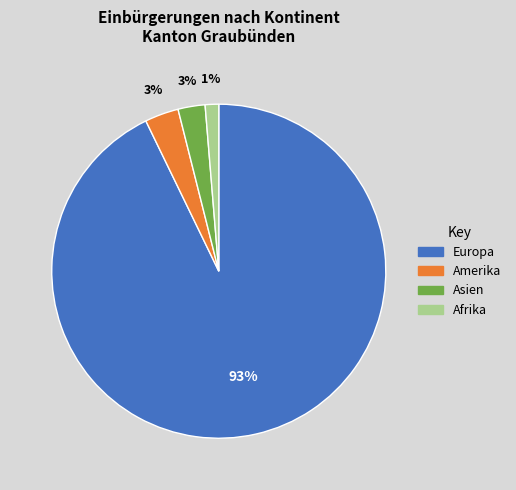

Does any single category account for the majority?

Yes